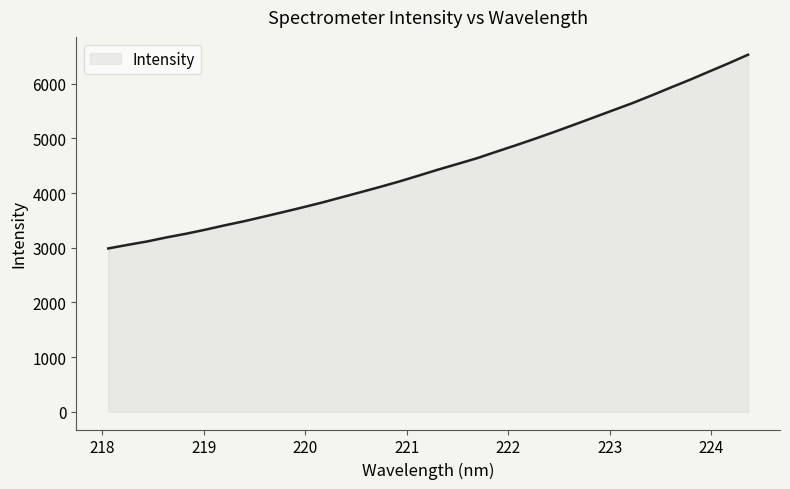

How many lines are shown in the chart?

1